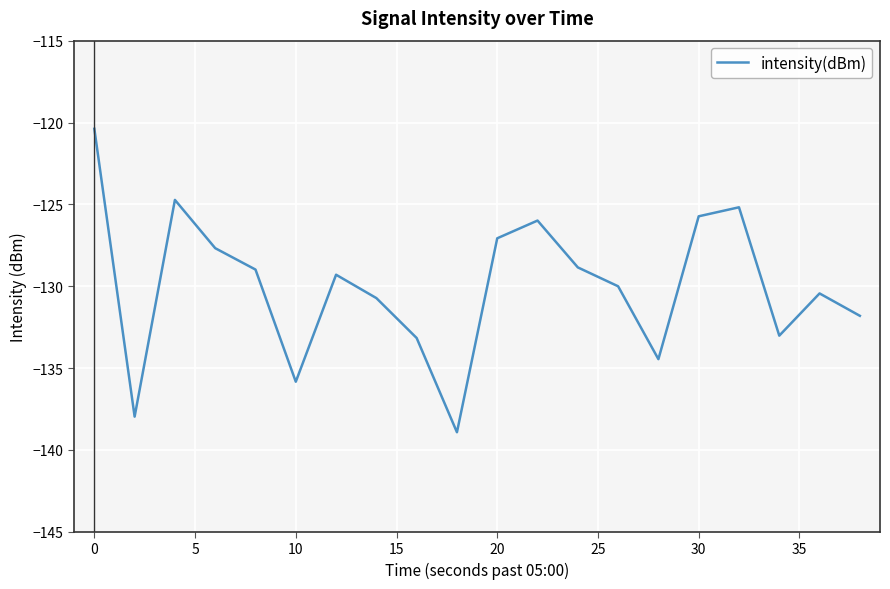

Is this an area chart (filled region under the line)?

No